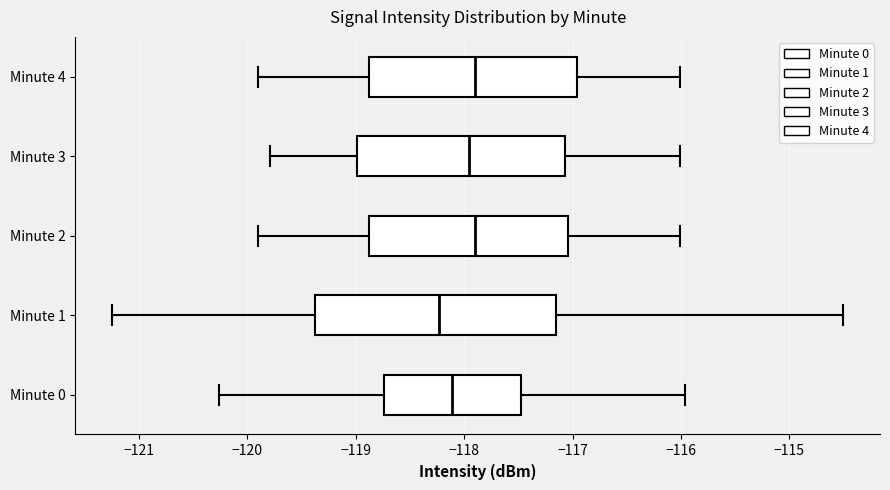

Reading bottom to top, transcribe this box plot: for each box, give where its median line is, the range the box spans, and where its two whiskers end, as read against the x-axis. The values are not printed on the chart, so give them approximately, as read against the axis.

Minute 0: median -118.1, box -118.7 to -117.5, whiskers -120.3 to -116.0
Minute 1: median -118.2, box -119.4 to -117.2, whiskers -121.2 to -114.5
Minute 2: median -117.9, box -118.9 to -117.0, whiskers -119.9 to -116.0
Minute 3: median -118.0, box -119.0 to -117.1, whiskers -119.8 to -116.0
Minute 4: median -117.9, box -118.9 to -117.0, whiskers -119.9 to -116.0